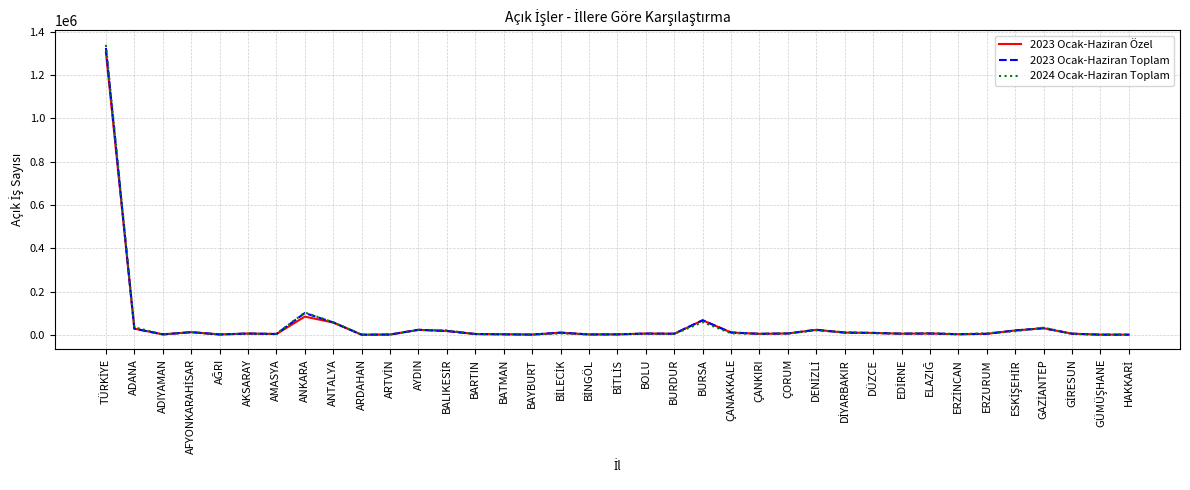

What are all the series names shown in the legend?

2023 Ocak-Haziran Özel, 2023 Ocak-Haziran Toplam, 2024 Ocak-Haziran Toplam